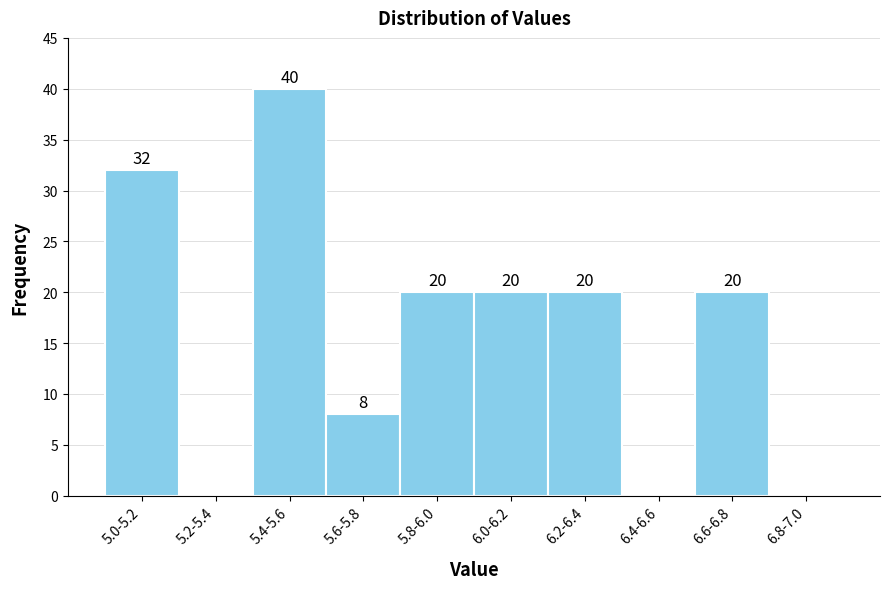

Reading right to left, transcribe all the data shown in this chart.

6.8-7.0=0	6.6-6.8=20	6.4-6.6=0	6.2-6.4=20	6.0-6.2=20	5.8-6.0=20	5.6-5.8=8	5.4-5.6=40	5.2-5.4=0	5.0-5.2=32